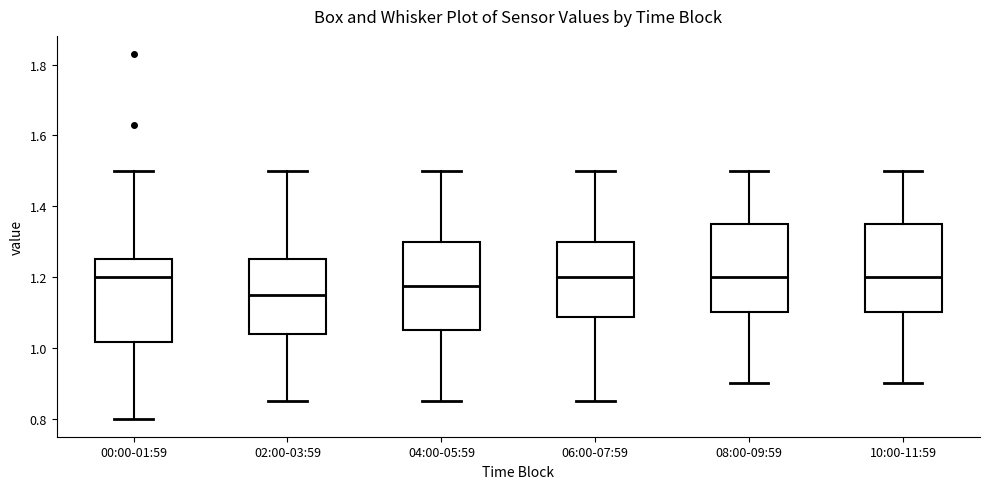

Reading left to right, read every box against the y-axis: the position of its median line, the range the box covers, and the ends of its whiskers. The values are not printed on the chart, so give them approximately, as read against the axis.

00:00-01:59: median 1.20, box 1.02 to 1.26, whiskers 0.80 to 1.50
02:00-03:59: median 1.16, box 1.04 to 1.26, whiskers 0.86 to 1.50
04:00-05:59: median 1.18, box 1.06 to 1.30, whiskers 0.86 to 1.50
06:00-07:59: median 1.20, box 1.08 to 1.30, whiskers 0.86 to 1.50
08:00-09:59: median 1.20, box 1.10 to 1.36, whiskers 0.90 to 1.50
10:00-11:59: median 1.20, box 1.10 to 1.36, whiskers 0.90 to 1.50